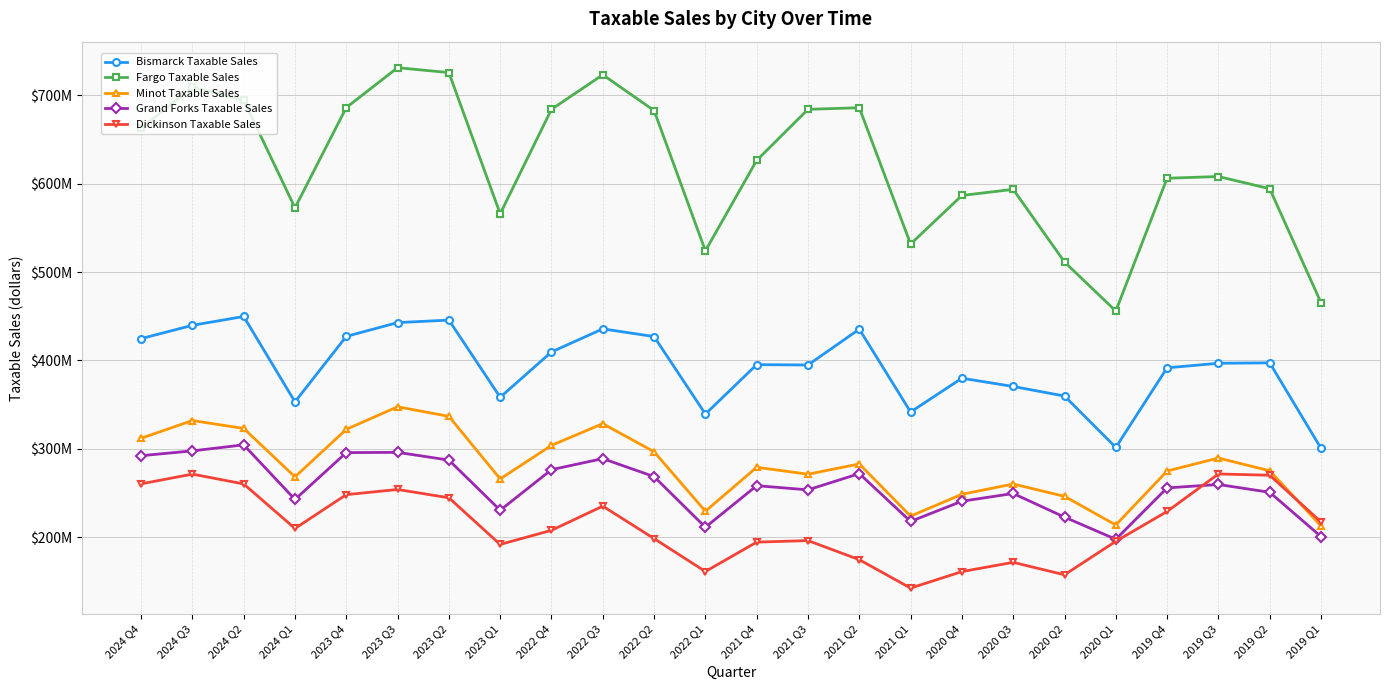

How many interior local peaks does the Minot Taxable Sales series have?

7